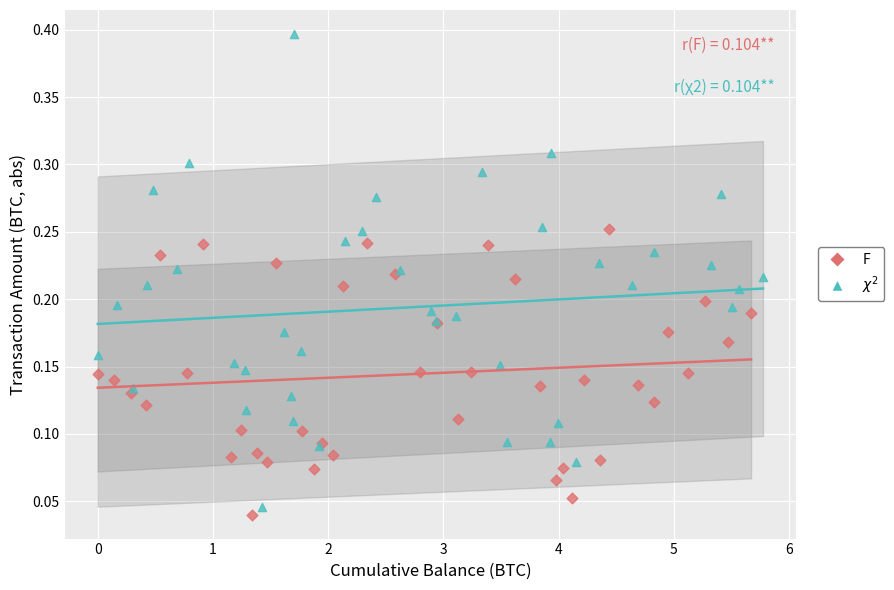

Which series reaches the minimum Y coordinate?

F